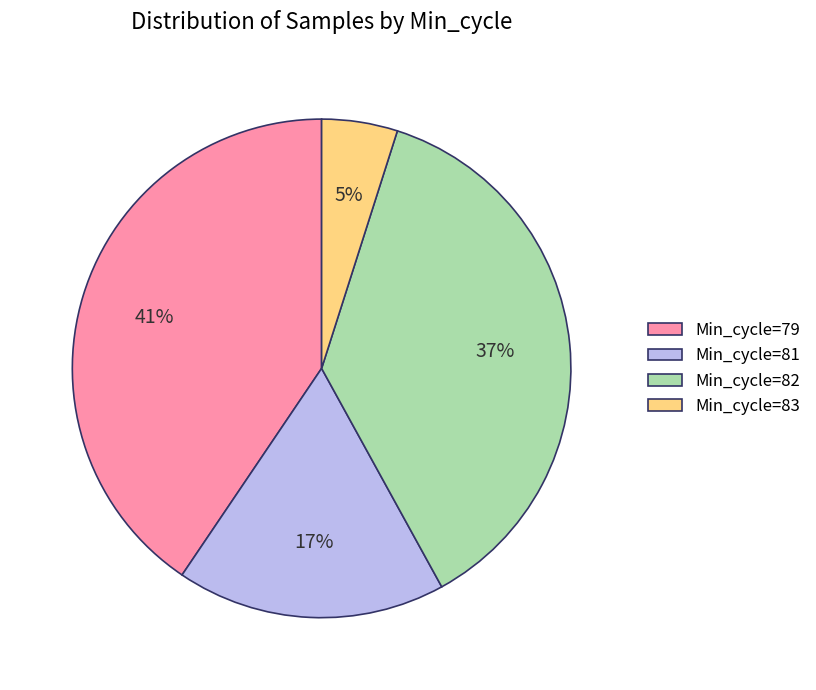

To the nearest percent, what portion does Min_cycle=81 represent?

17%